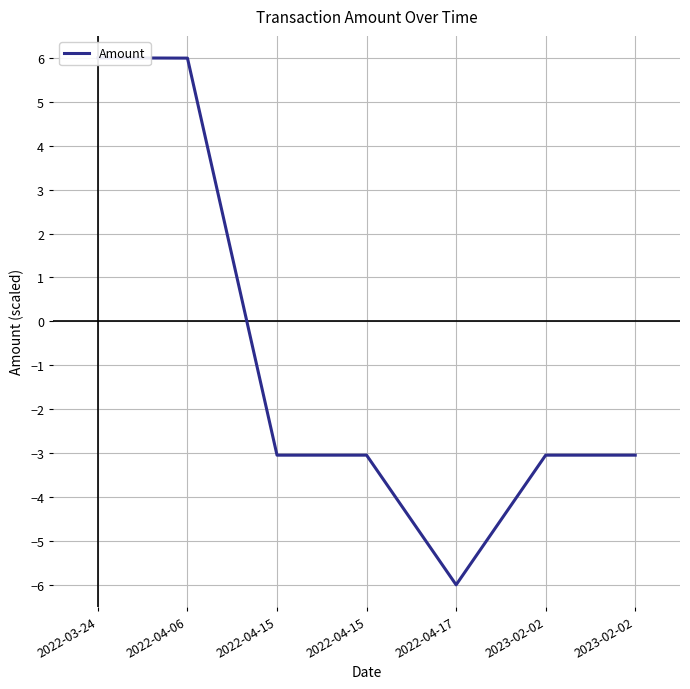

How many lines are shown in the chart?

1